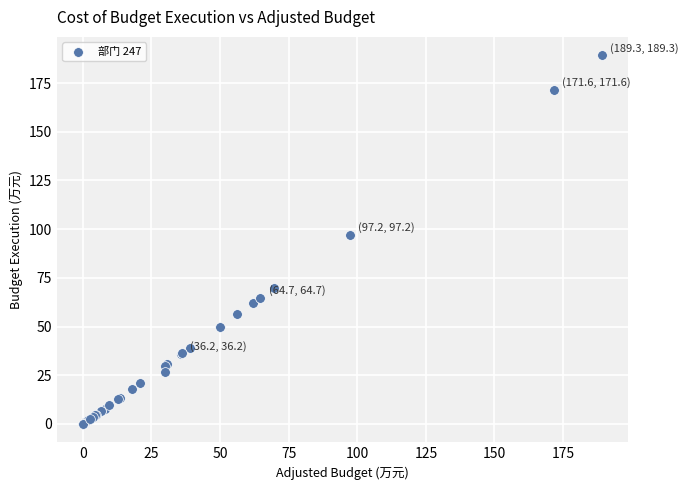

What Y value in the scatter plot is closest to 94?

97.2